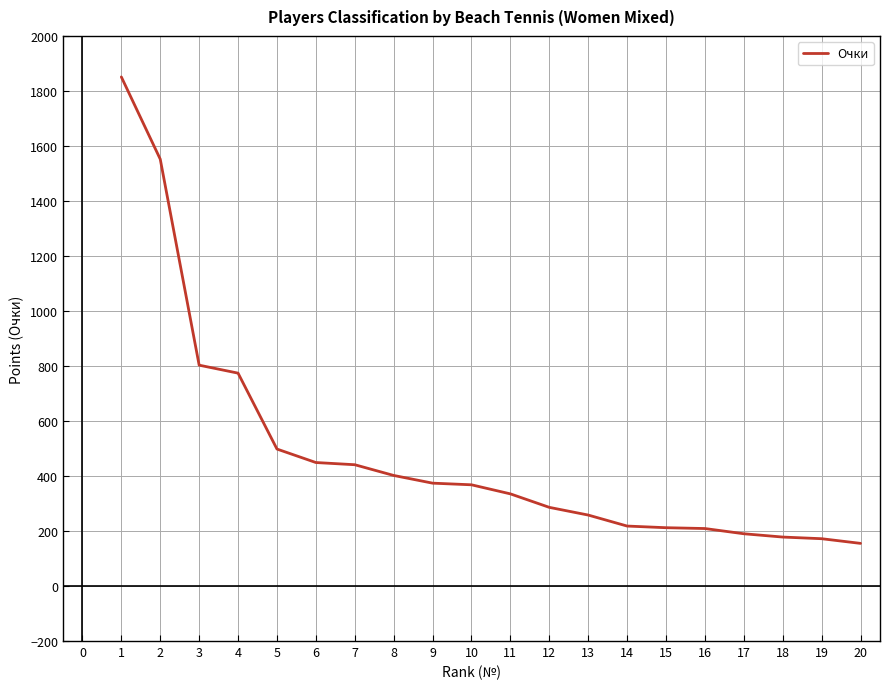

The value at 14 is 293. True or false?

False